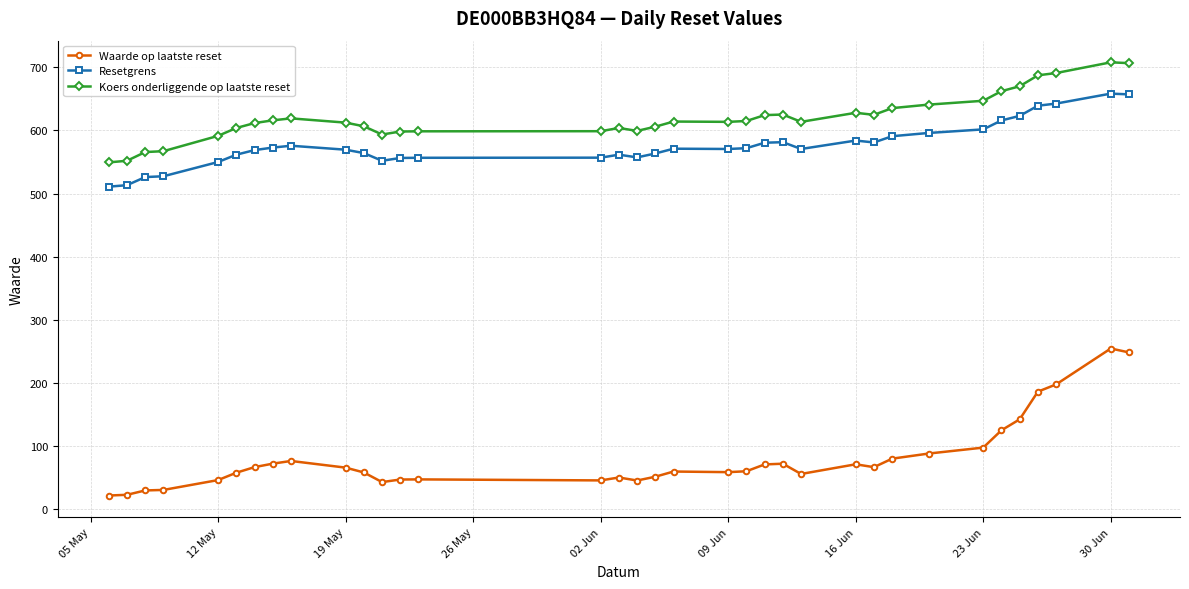

Which series has the largest range (max minus min)?

Waarde op laatste reset